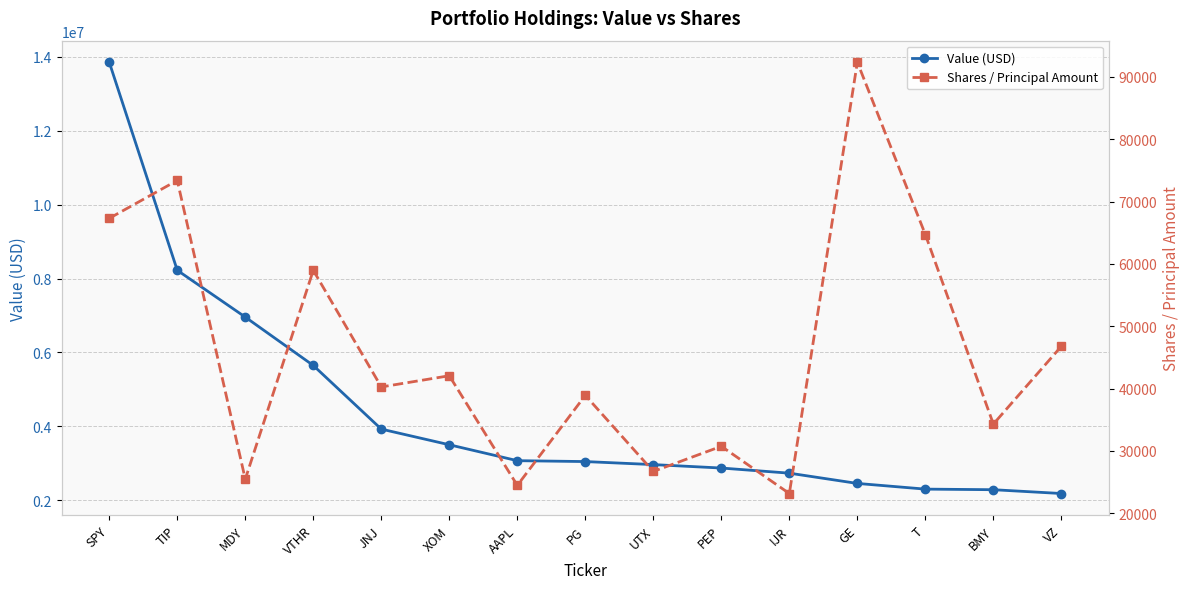

At how many categories does at least one series exceed 3131069?

6